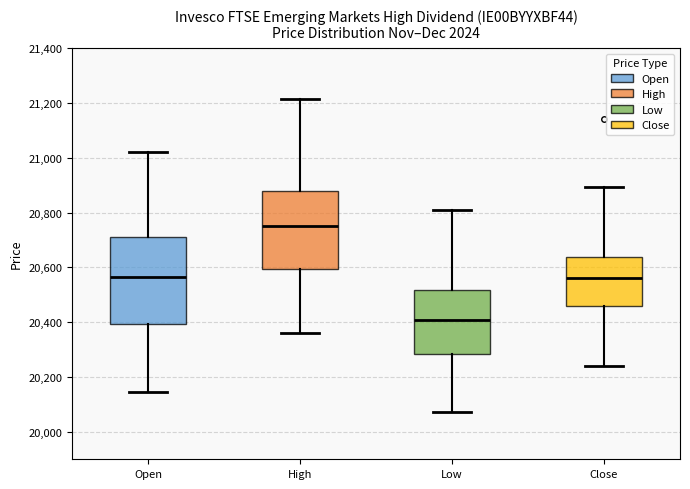

Reading left to right, transcribe this box plot: for each box, give where its median line is, the range the box spans, and where its two whiskers end, as read against the y-axis. The values are not printed on the chart, so give them approximately, as read against the axis.

Open: median 20560, box 20400 to 20720, whiskers 20140 to 21020
High: median 20740, box 20600 to 20880, whiskers 20360 to 21220
Low: median 20400, box 20280 to 20520, whiskers 20080 to 20820
Close: median 20560, box 20460 to 20640, whiskers 20240 to 20900